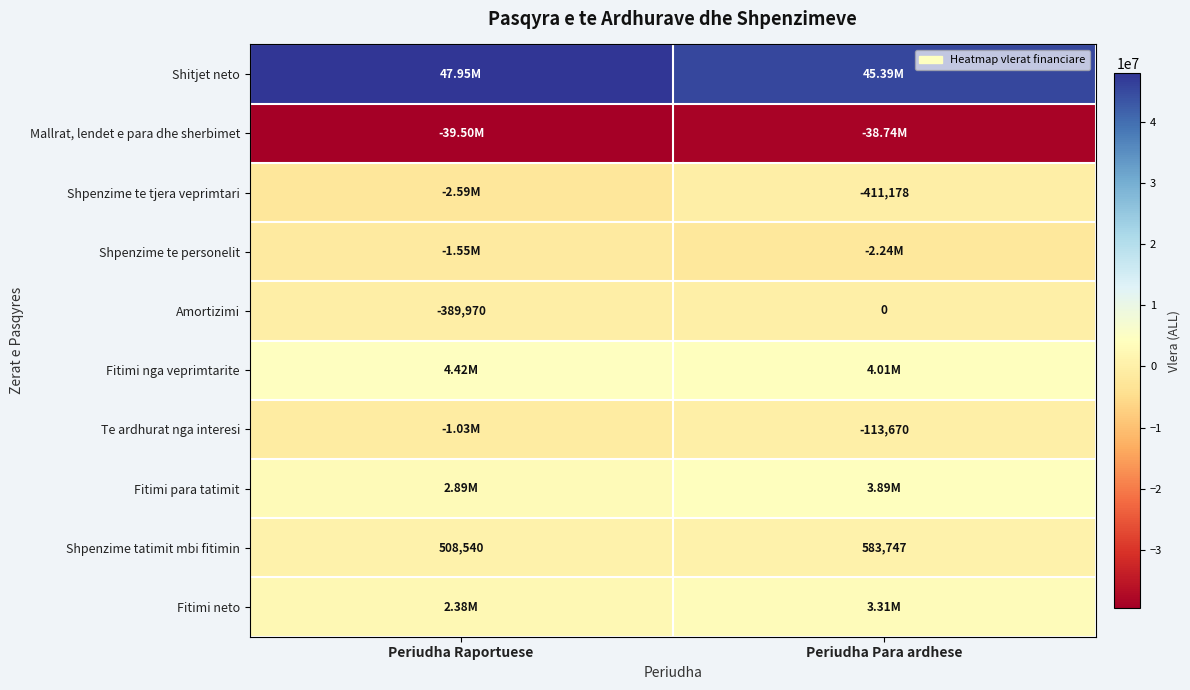

At how many categories does at least one series exceed 20210522?

2